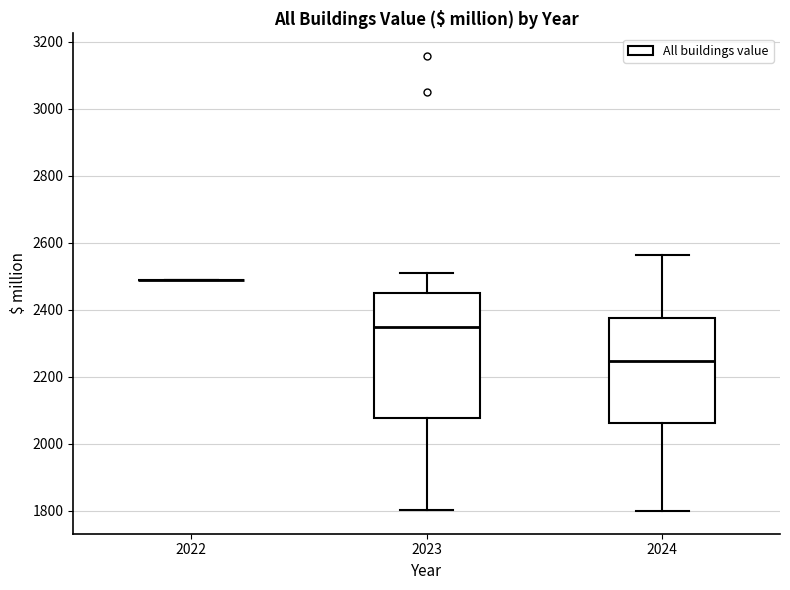

Reading left to right, transcribe this box plot: for each box, give where its median line is, the range the box spans, and where its two whiskers end, as read against the y-axis. The values are not printed on the chart, so give them approximately, as read against the axis.

2022: box collapsed to a line at 2480, whiskers 2480 to 2480
2023: median 2340, box 2080 to 2440, whiskers 1800 to 2520
2024: median 2240, box 2060 to 2380, whiskers 1800 to 2560